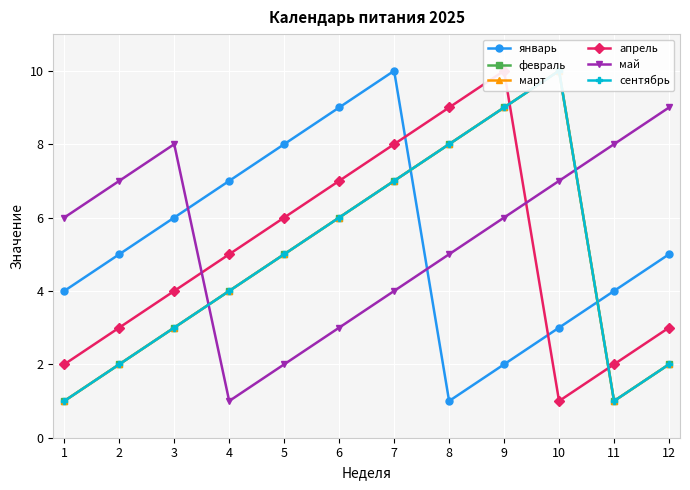

In сентябрь, how many points are lower than both neighbors (excluding endpoints)?

1